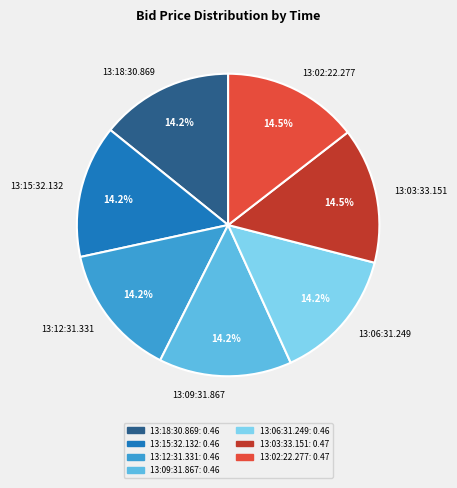

Does 13:03:33.151 account for over 50% of the chart?

No